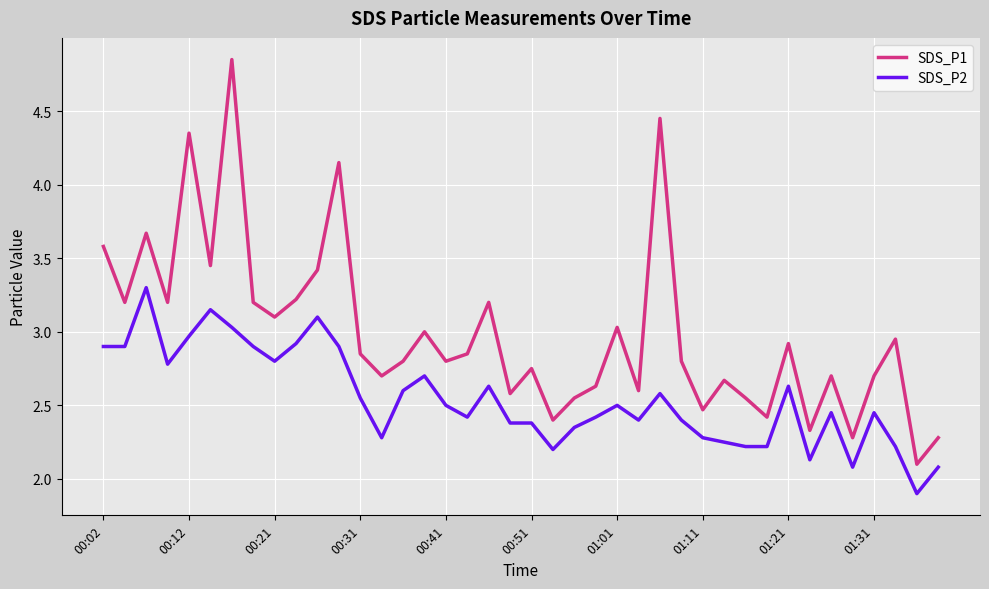

True or false: SDS_P2 and SDS_P1 cross at least once.

False